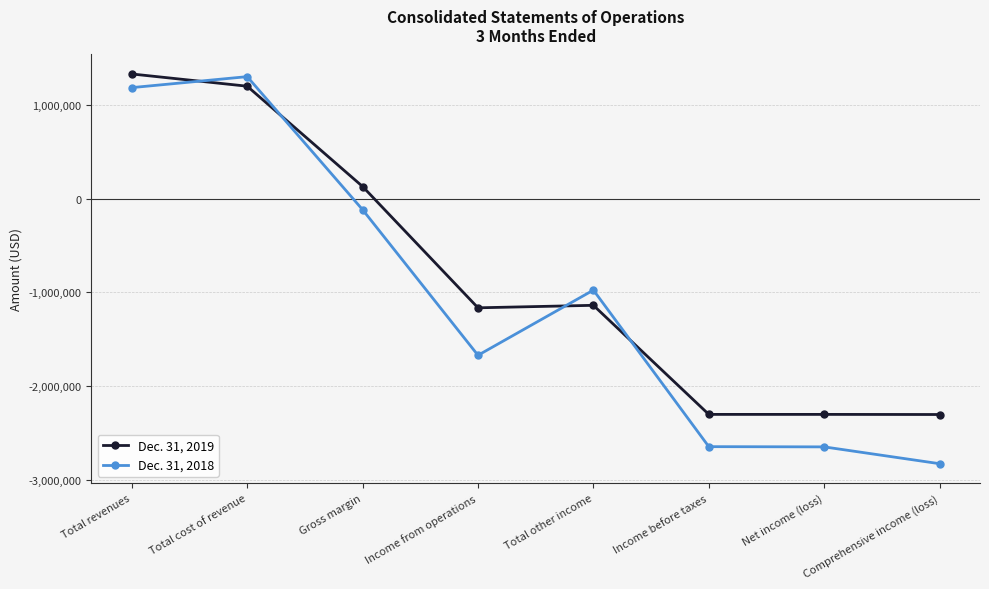

Rank the series by their average value, from highest to lowest.

Dec. 31, 2019, Dec. 31, 2018